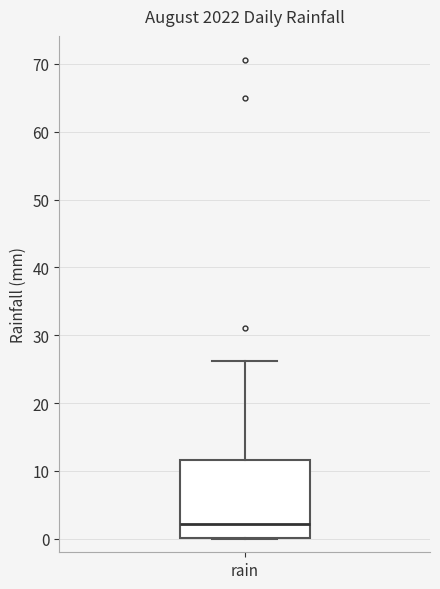

Transcribe this box plot: give where the median line is, the range the box spans, and where the two whiskers end, as read against the y-axis. The values are not printed on the chart, so give them approximately, as read against the axis.

median 2, box 0 to 12, whiskers 0 to 26